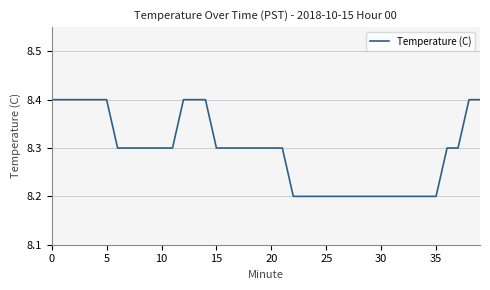

What is the smallest value displayed?

8.2